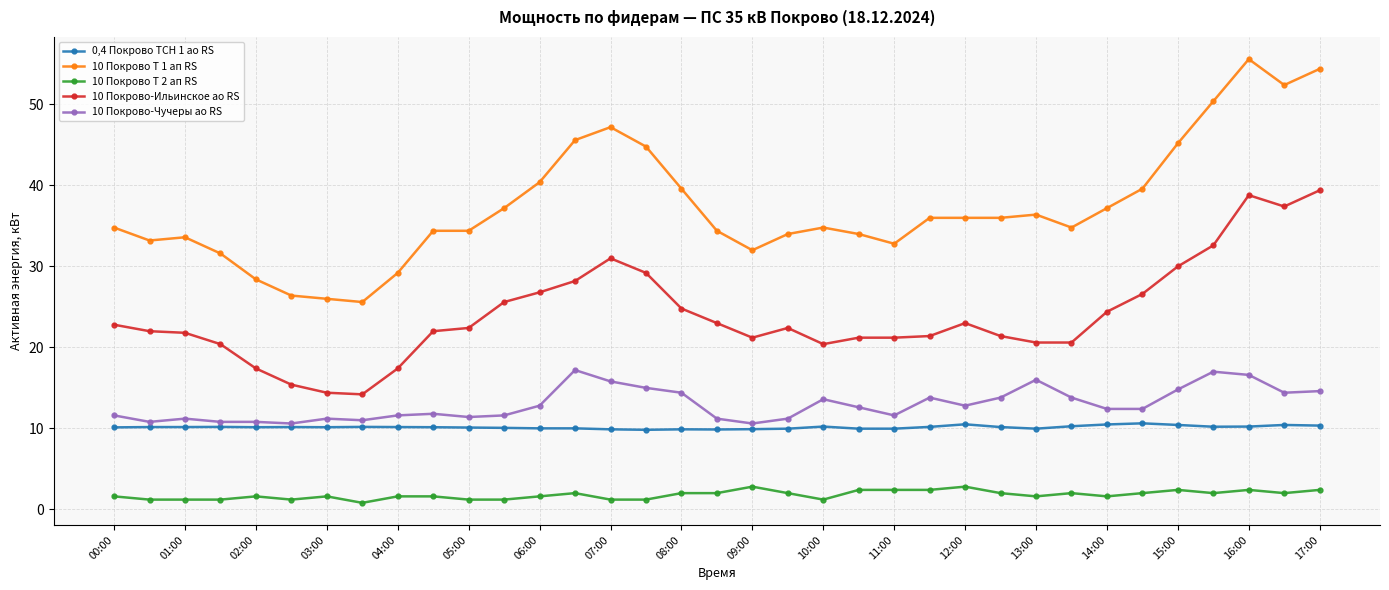

Rank the series by their maximum value, from lowest to highest.

10 Покрово Т 2 ап RS, 0,4 Покрово ТСН 1 ао RS, 10 Покрово-Чучеры ао RS, 10 Покрово-Ильинское ао RS, 10 Покрово Т 1 ап RS